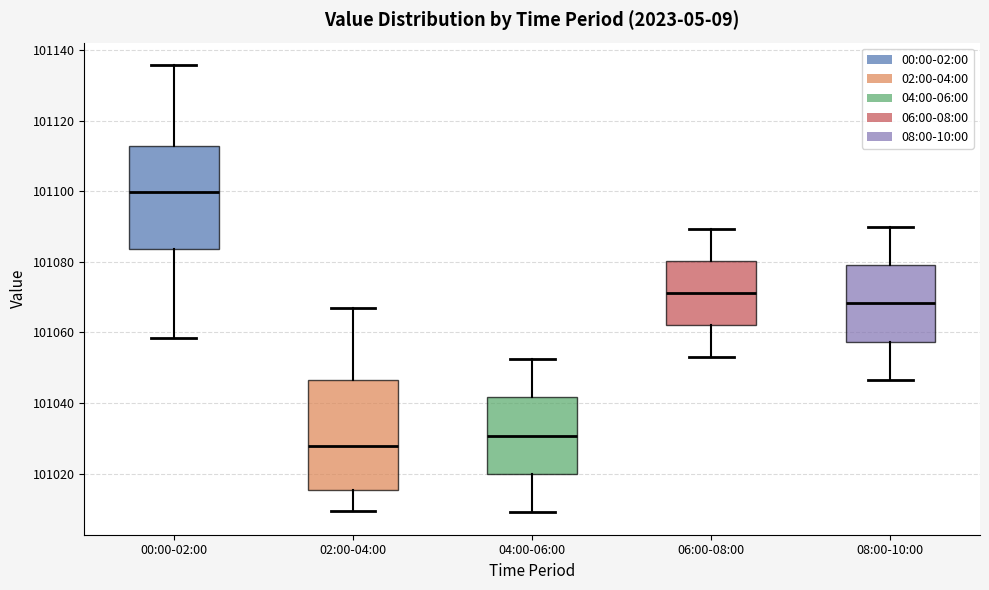

Reading left to right, transcribe this box plot: for each box, give where its median line is, the range the box spans, and where its two whiskers end, as read against the y-axis. The values are not printed on the chart, so give them approximately, as read against the axis.

00:00-02:00: median 101100, box 101084 to 101112, whiskers 101058 to 101136
02:00-04:00: median 101028, box 101016 to 101046, whiskers 101010 to 101068
04:00-06:00: median 101030, box 101020 to 101042, whiskers 101010 to 101052
06:00-08:00: median 101072, box 101062 to 101080, whiskers 101054 to 101090
08:00-10:00: median 101068, box 101058 to 101080, whiskers 101046 to 101090